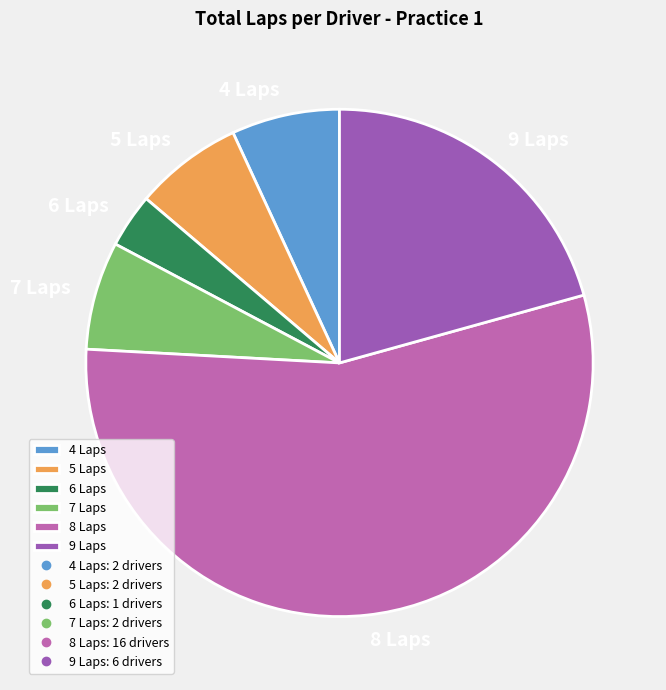

Combined, do 7 Laps and 8 Laps account for over 50%?

Yes